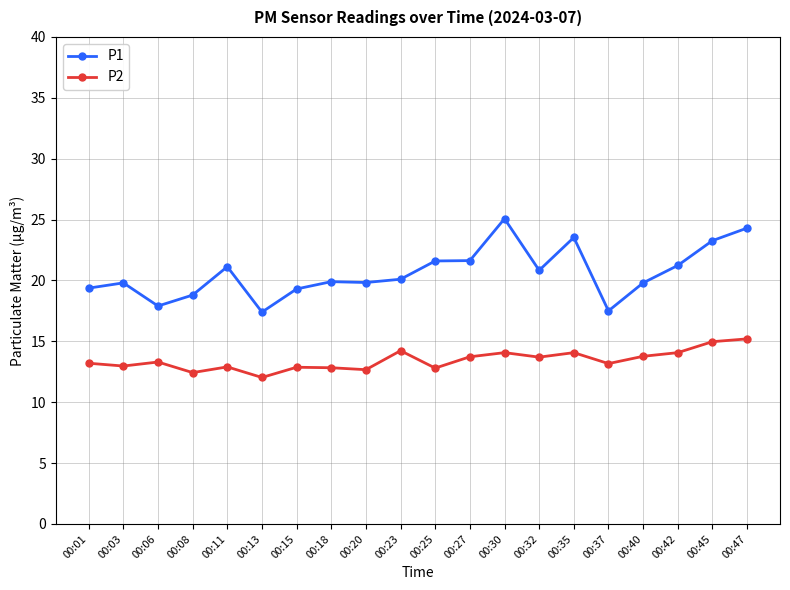

Which series has the largest total across all categories?

P1